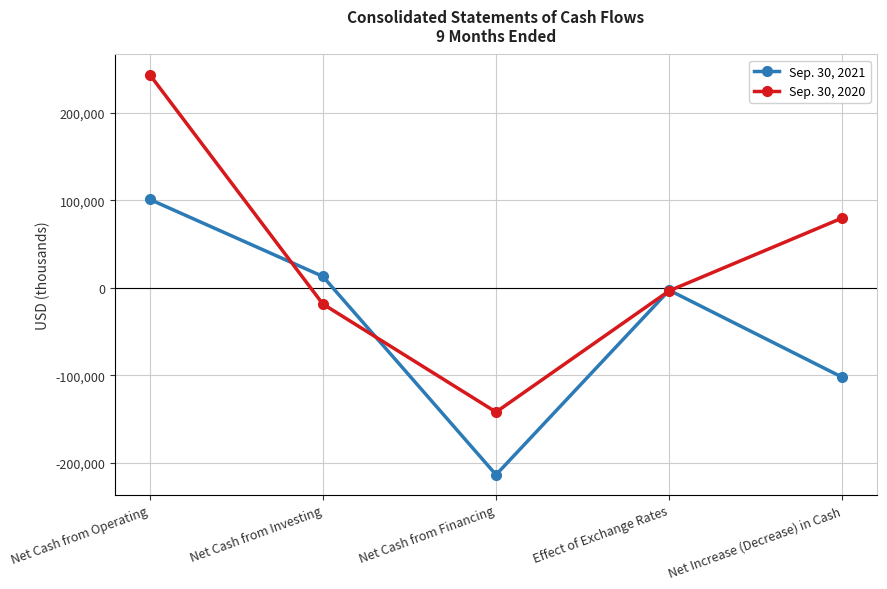

How many series are shown in this chart?

2